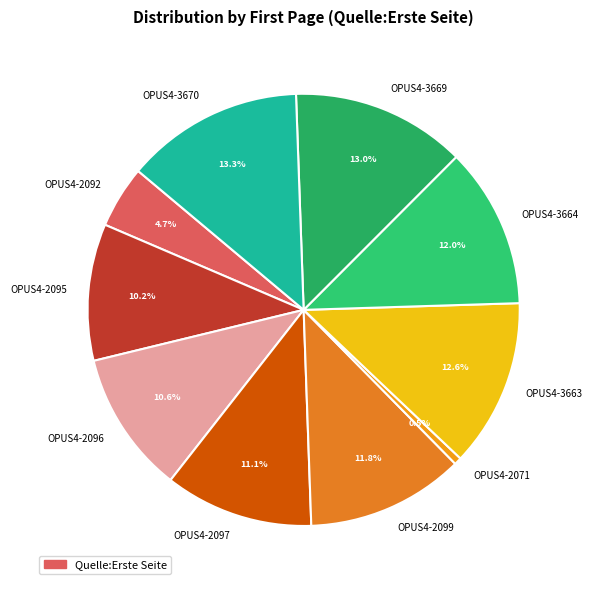

To the nearest percent, what is the average slice percentage?

10%